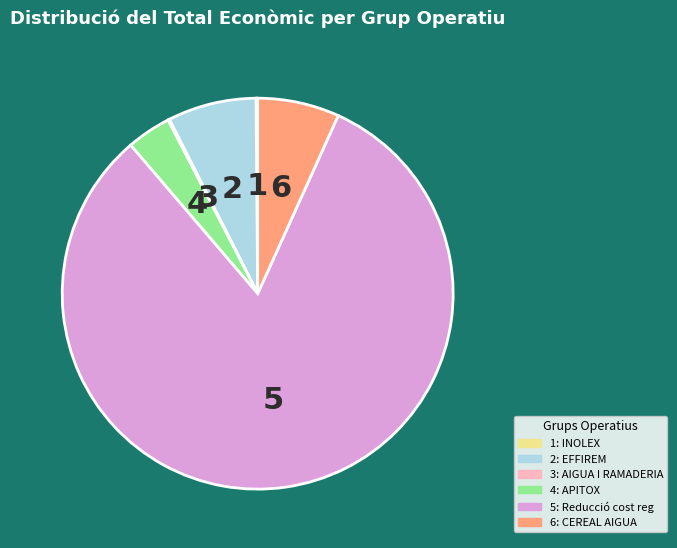

Does any single category account for the majority?

Yes